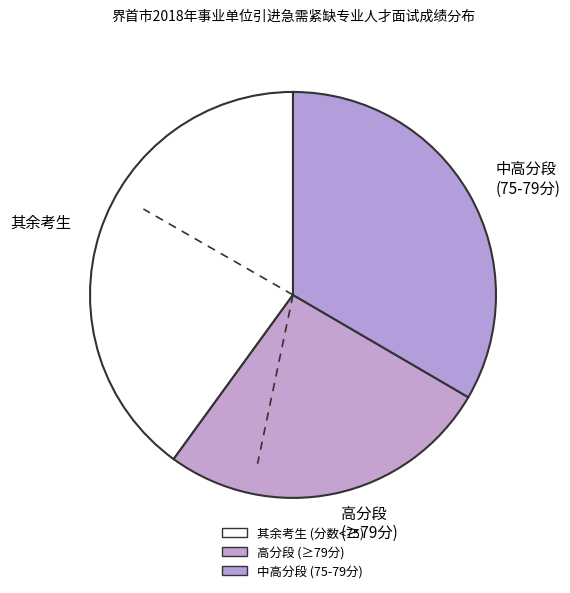

Is it true that 其余考生 is 55% of the pie?

False